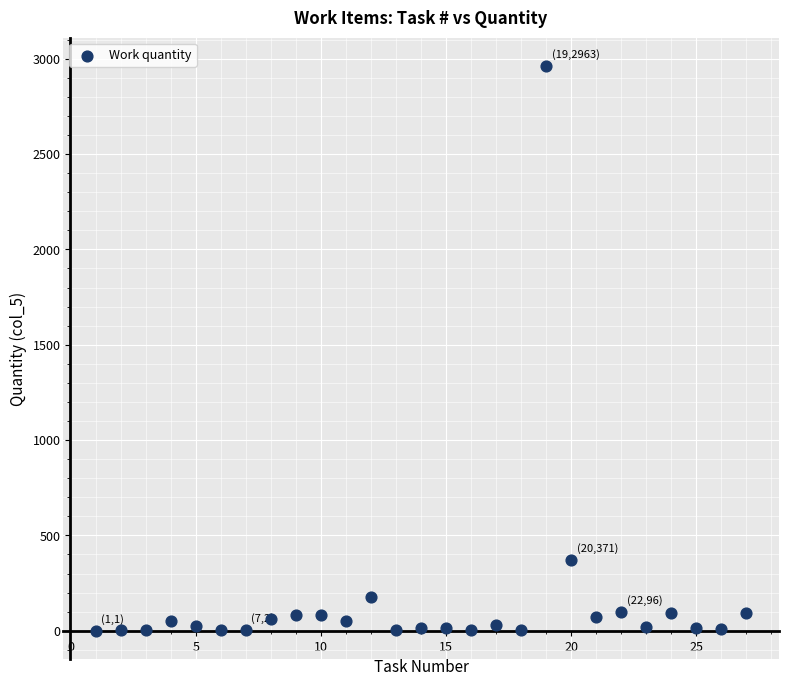

What Y value in the scatter plot is closest to 1482?

371.0